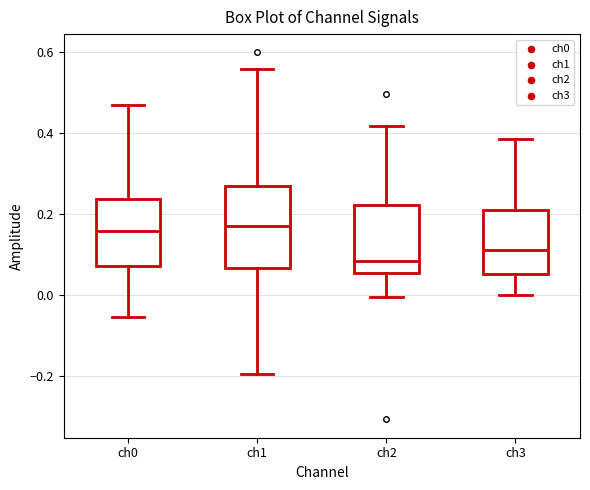

Where does the lower whisker of the box for ch0 end on the y-axis? The values are not printed on the chart, so give them approximately, as read against the axis.

-0.06